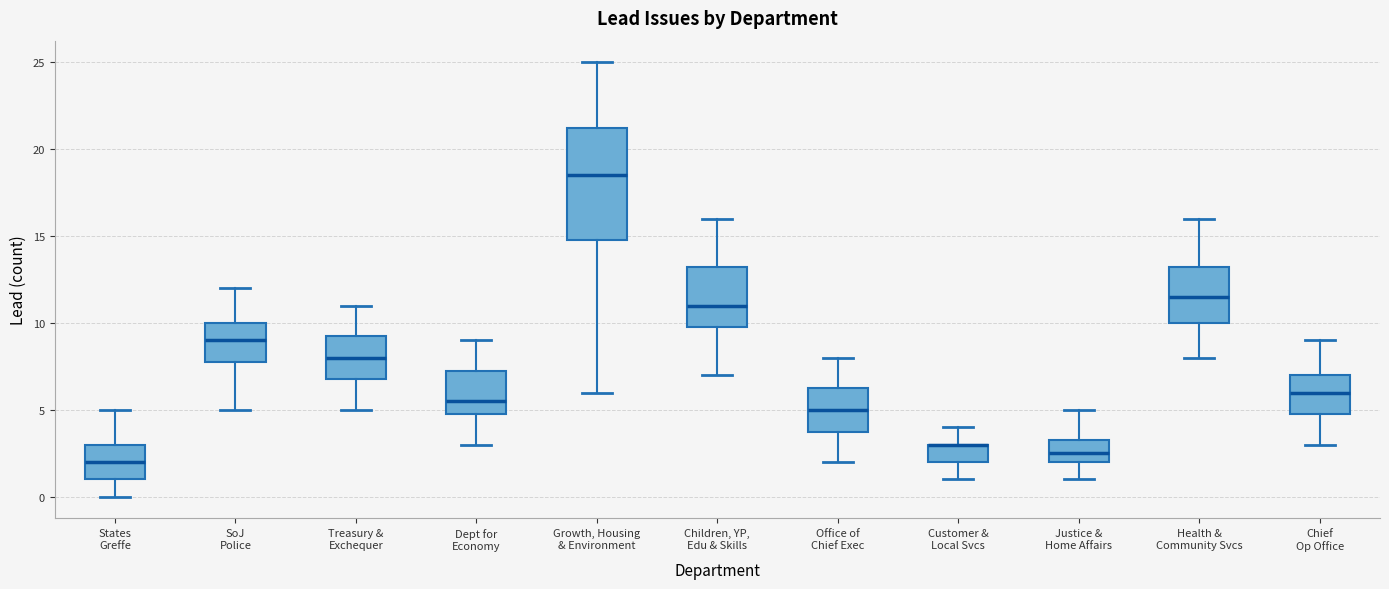

Reading left to right, transcribe this box plot: for each box, give where its median line is, the range the box spans, and where its two whiskers end, as read against the y-axis. The values are not printed on the chart, so give them approximately, as read against the axis.

States Greffe: median 2.0, box 1.0 to 3.0, whiskers 0.0 to 5.0
SoJ Police: median 9.0, box 8.0 to 10.0, whiskers 5.0 to 12.0
Treasury & Exchequer: median 8.0, box 7.0 to 9.5, whiskers 5.0 to 11.0
Dept for Economy: median 5.5, box 5.0 to 7.5, whiskers 3.0 to 9.0
Growth, Housing & Environment: median 18.5, box 15.0 to 21.5, whiskers 6.0 to 25.0
Children, YP, Edu & Skills: median 11.0, box 10.0 to 13.5, whiskers 7.0 to 16.0
Office of Chief Exec: median 5.0, box 4.0 to 6.5, whiskers 2.0 to 8.0
Customer & Local Svcs: median 3.0 (drawn on the box's upper edge), box 2.0 to 3.0, whiskers 1.0 to 4.0
Justice & Home Affairs: median 2.5, box 2.0 to 3.5, whiskers 1.0 to 5.0
Health & Community Svcs: median 11.5, box 10.0 to 13.5, whiskers 8.0 to 16.0
Chief Op Office: median 6.0, box 5.0 to 7.0, whiskers 3.0 to 9.0